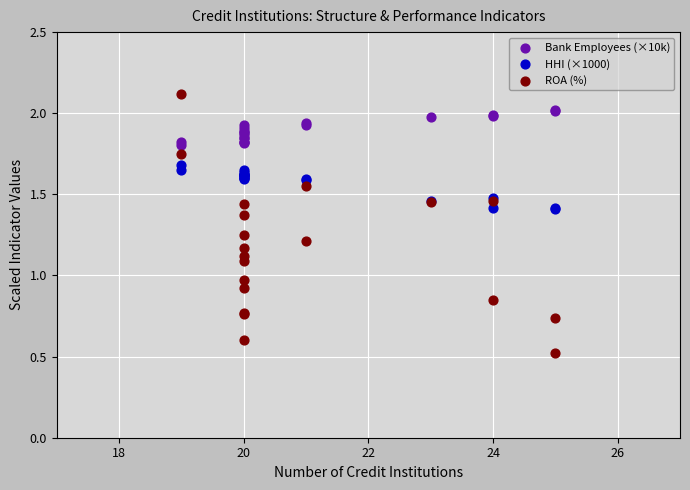

Which series reaches the maximum Y coordinate?

ROA (%)